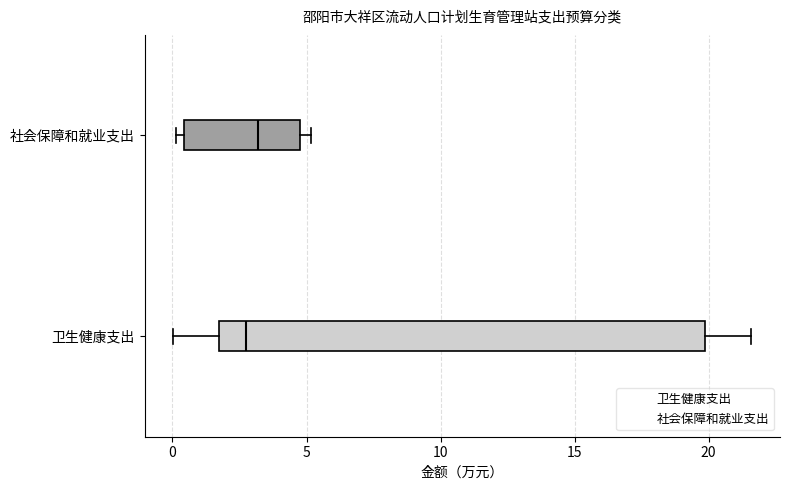

Which box is the widest, from its left edge to its right edge?

卫生健康支出